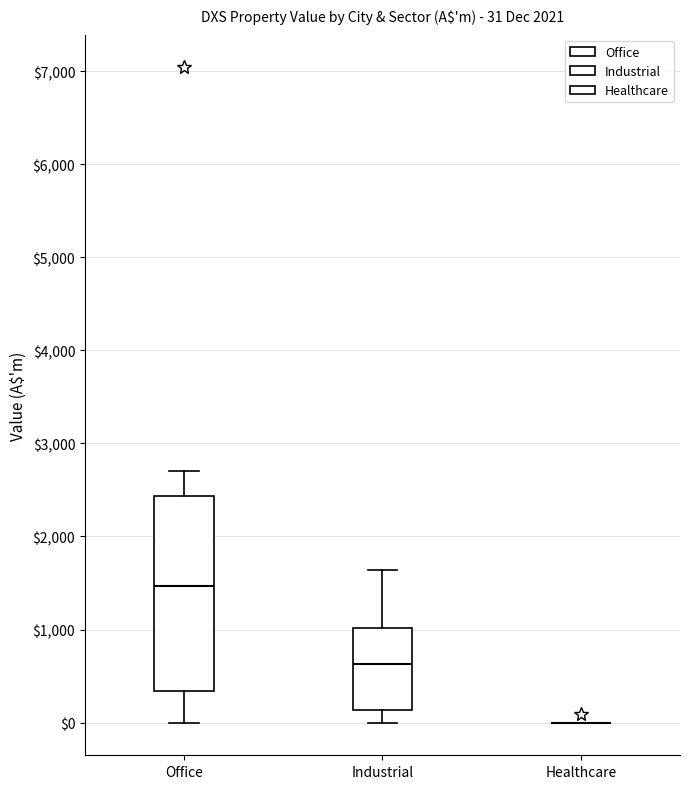

Comparing the boxes themselves (not the whiskers), which one is the tallest?

Office